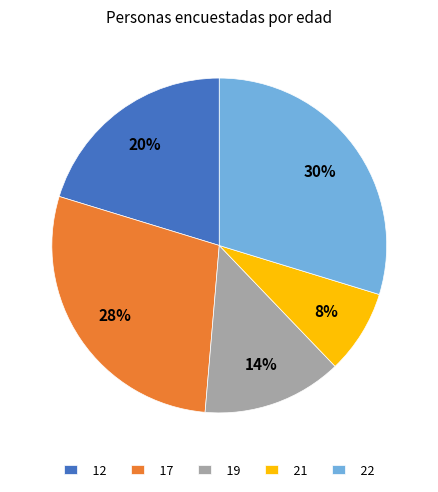

How many segments does this pie chart have?

5